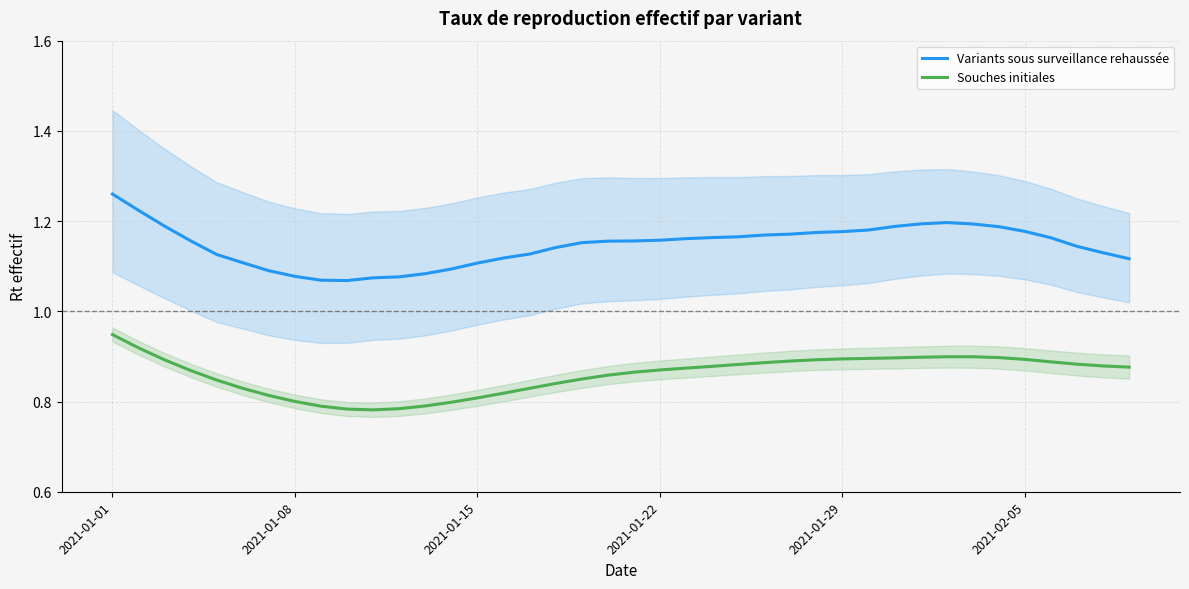

At which category does Souches initiales reach its first local peak?

33